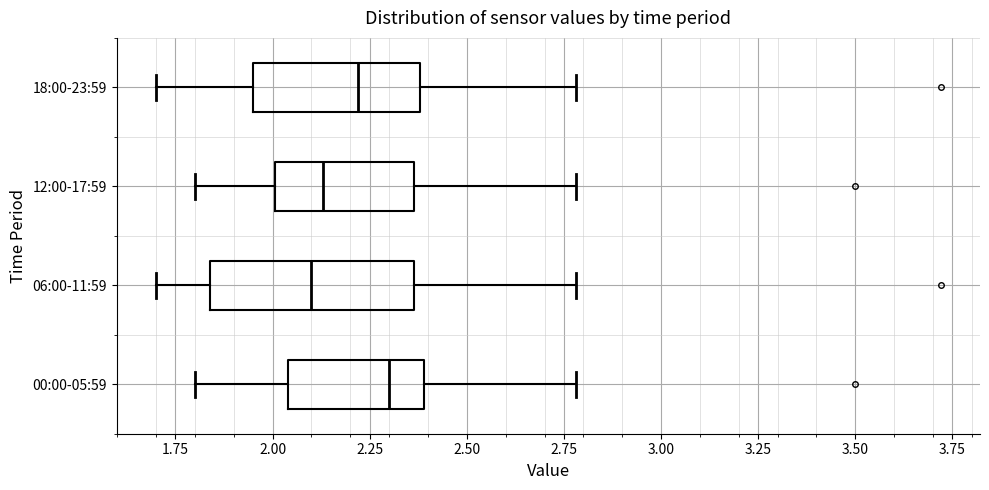

Reading bottom to top, transcribe this box plot: for each box, give where its median line is, the range the box spans, and where its two whiskers end, as read against the x-axis. The values are not printed on the chart, so give them approximately, as read against the axis.

00:00-05:59: median 2.30, box 2.05 to 2.40, whiskers 1.80 to 2.80
06:00-11:59: median 2.10, box 1.85 to 2.35, whiskers 1.70 to 2.80
12:00-17:59: median 2.15, box 2.00 to 2.35, whiskers 1.80 to 2.80
18:00-23:59: median 2.20, box 1.95 to 2.40, whiskers 1.70 to 2.80